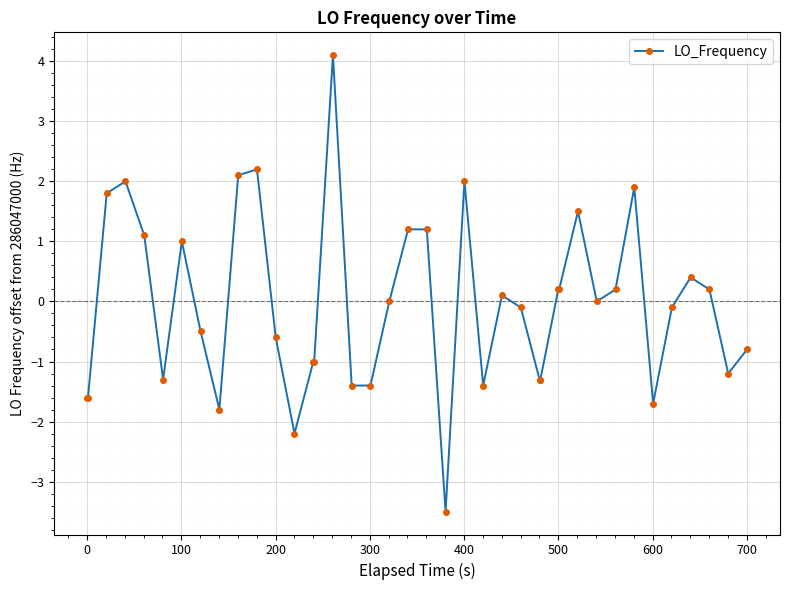

What is the value of the 25th point from the left?

0.1